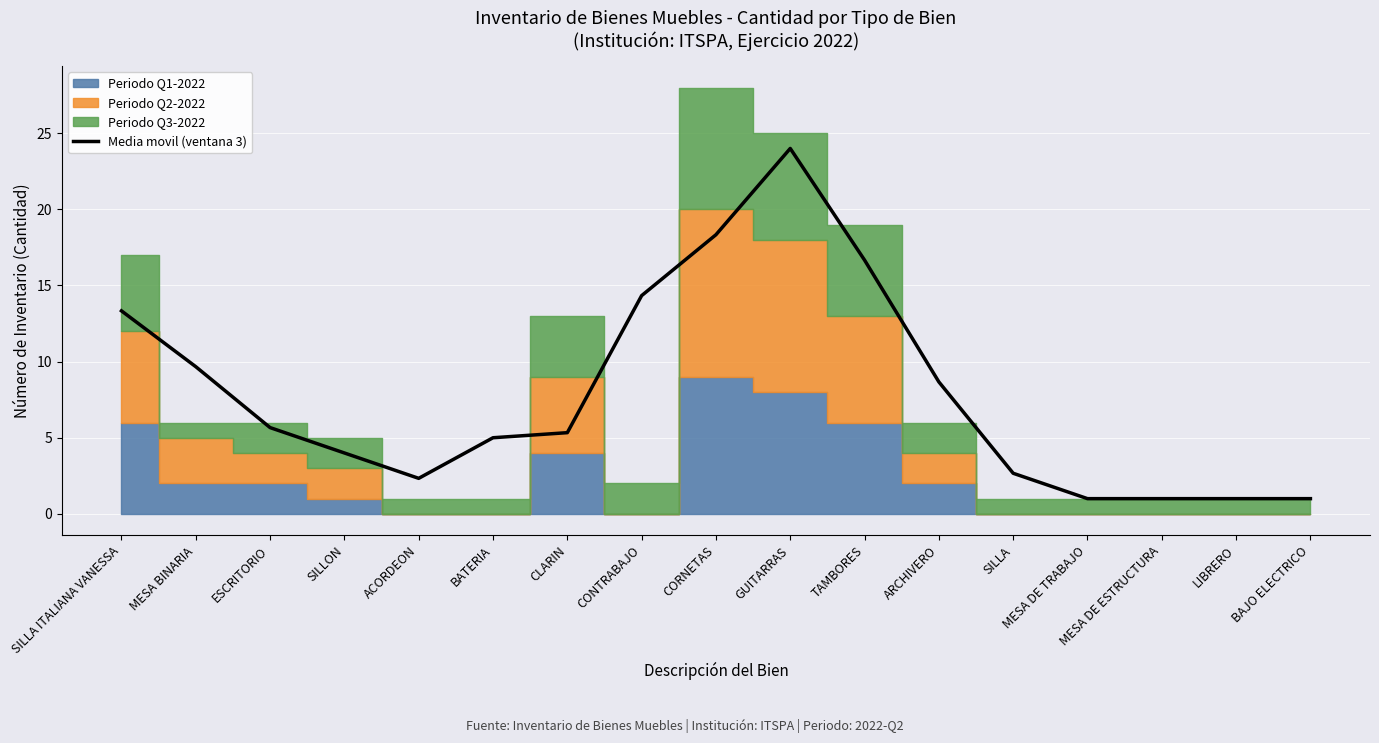

At which category does the chart reach its minimum across all series?

MESA DE TRABAJO